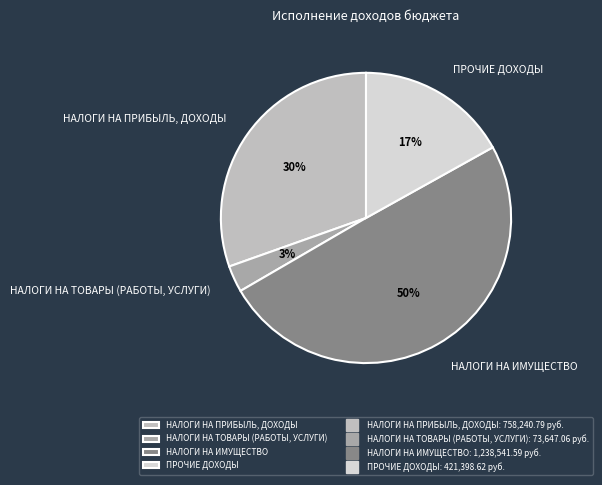

Which slice is the smallest?

НАЛОГИ НА ТОВАРЫ (РАБОТЫ, УСЛУГИ)